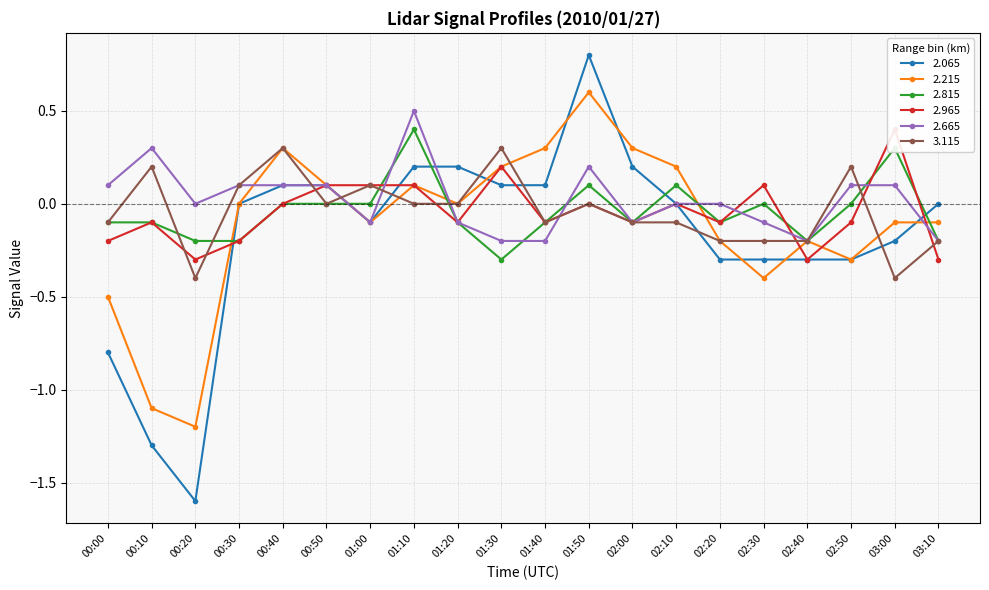

What is the label of the 2nd point from the right?

03:00